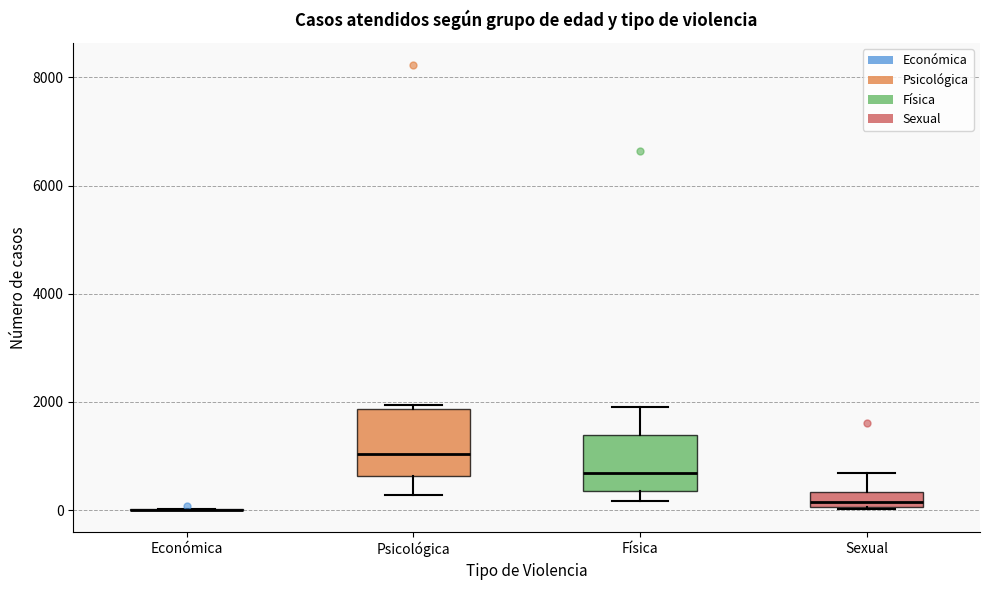

Where does the median line of the box for Sexual sit on the y-axis? The values are not printed on the chart, so give them approximately, as read against the axis.

200